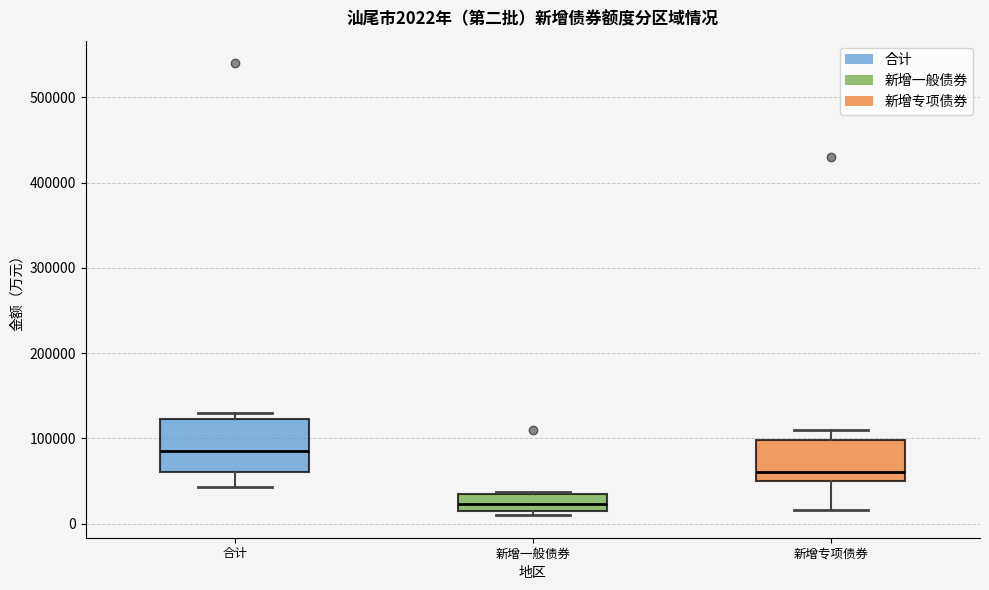

Which box's median line is the lowest?

新增一般债券